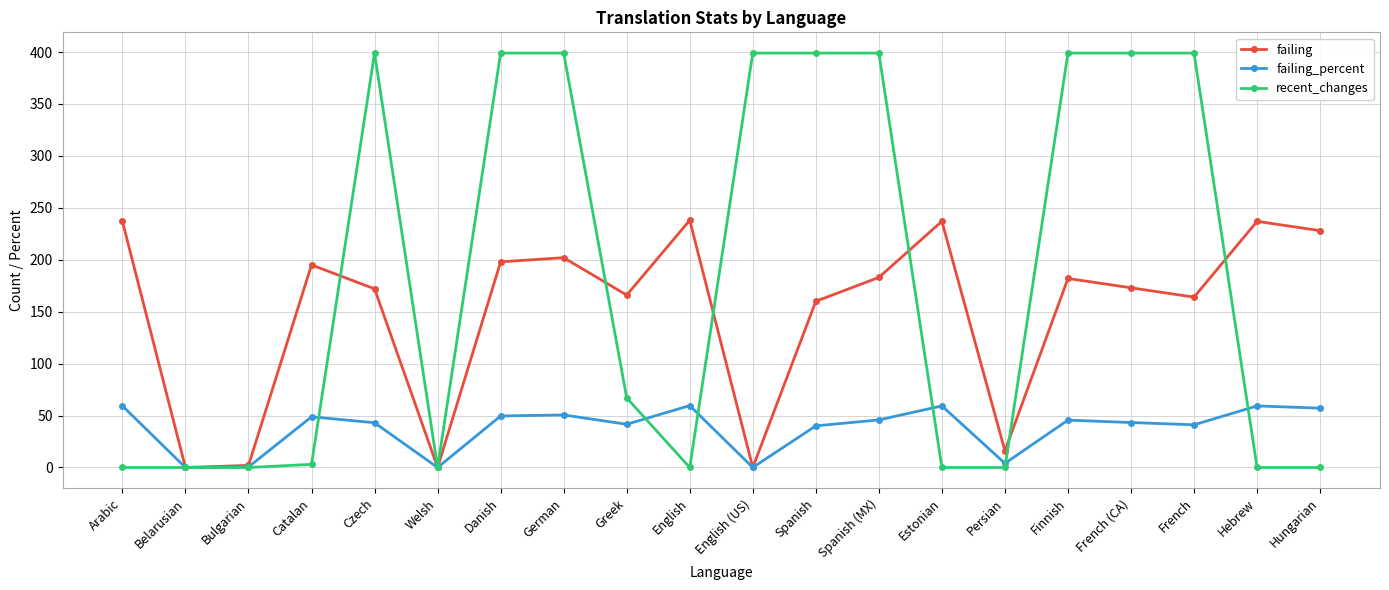

Count the number of categories in the chart.

20